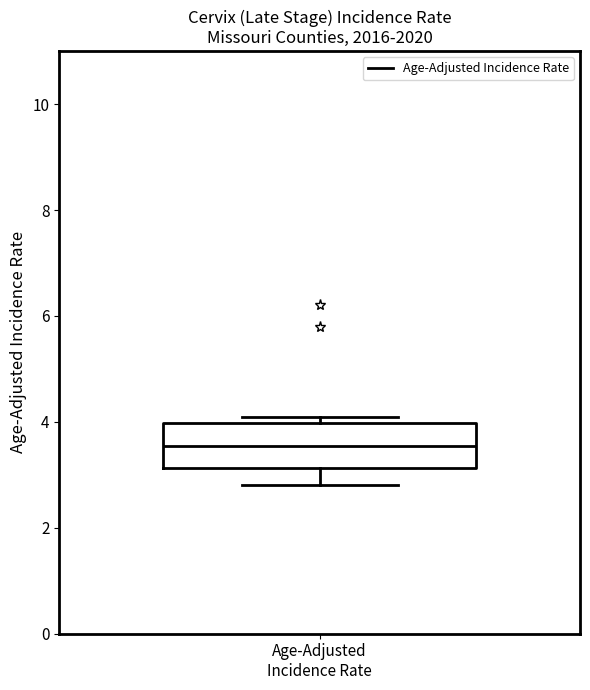

Where does the lower whisker of the box for Age-Adjusted Incidence Rate end on the y-axis? The values are not printed on the chart, so give them approximately, as read against the axis.

2.8